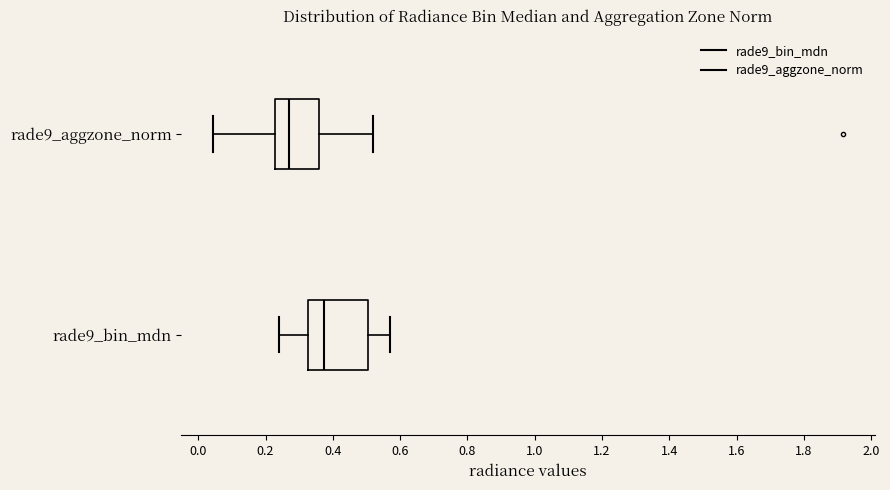

Reading bottom to top, read every box against the x-axis: the position of its median line, the range the box covers, and the ends of its whiskers. The values are not printed on the chart, so give them approximately, as read against the axis.

rade9_bin_mdn: median 0.38, box 0.32 to 0.50, whiskers 0.24 to 0.56
rade9_aggzone_norm: median 0.26, box 0.22 to 0.36, whiskers 0.04 to 0.52